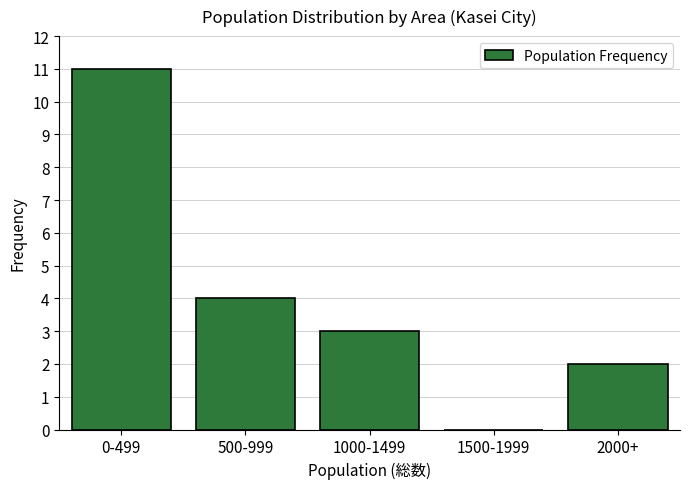

Reading left to right, what are all the values shown in this chart?

0-499=11	500-999=4	1000-1499=3	1500-1999=0	2000+=2